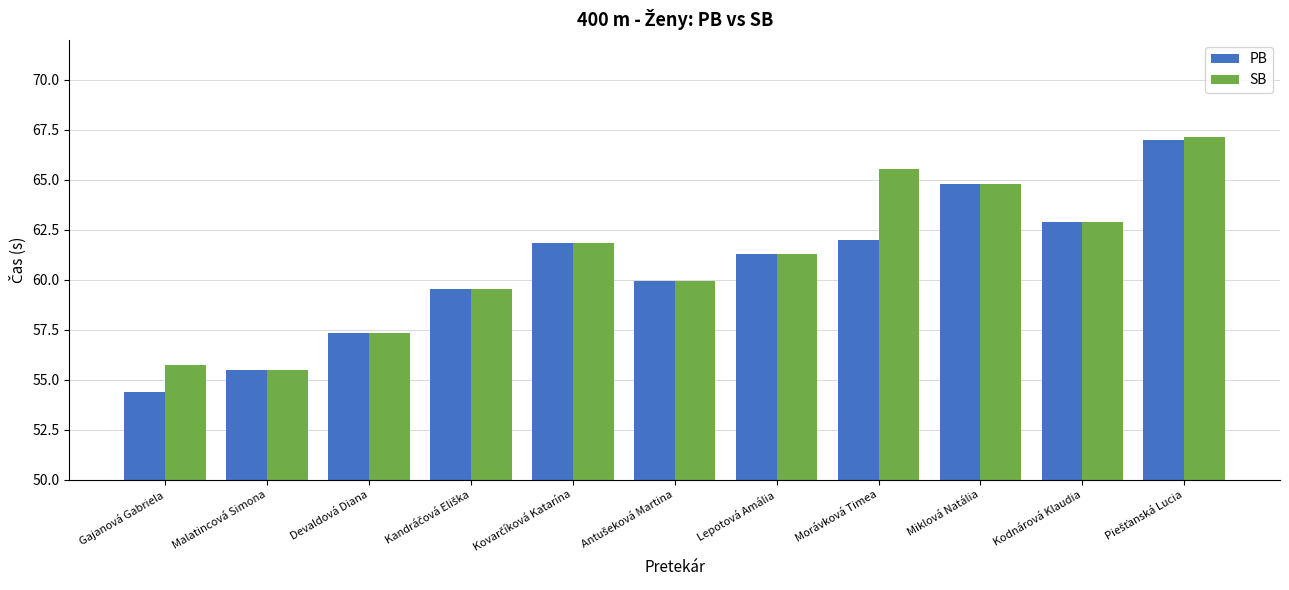

Between Morávková Timea and Kodnárová Klaudia, which series saw the biggest shift?

SB